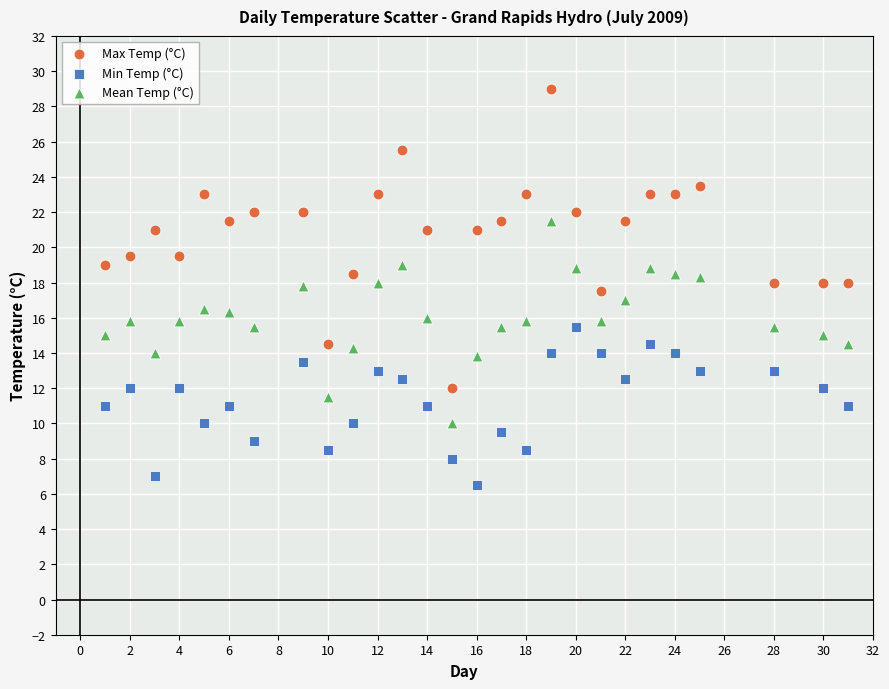

Which series has the widest spread of Y values?

Max Temp (°C)